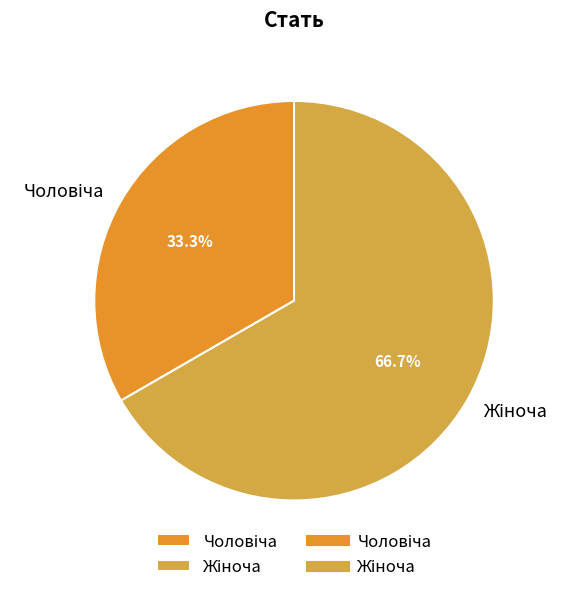

Does any single category account for the majority?

Yes